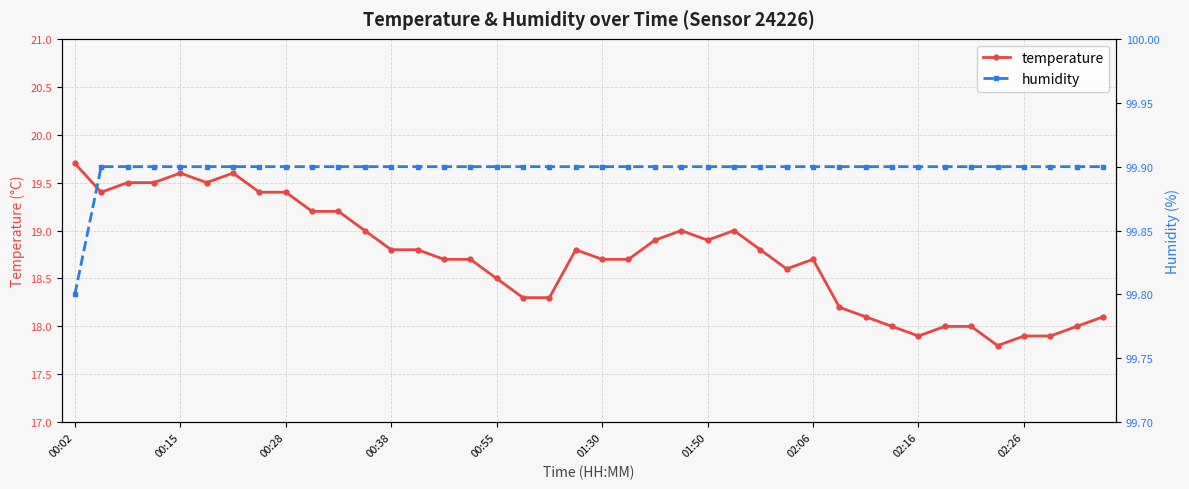

Which category has the lowest value in the temperature series?

35